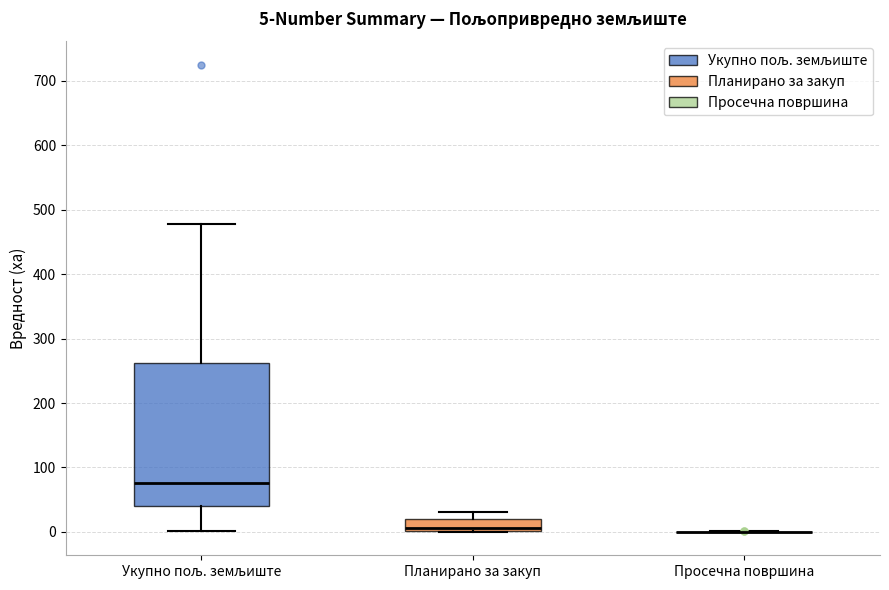

Comparing the boxes themselves (not the whiskers), which one is the tallest?

Укупно пољ. земљиште